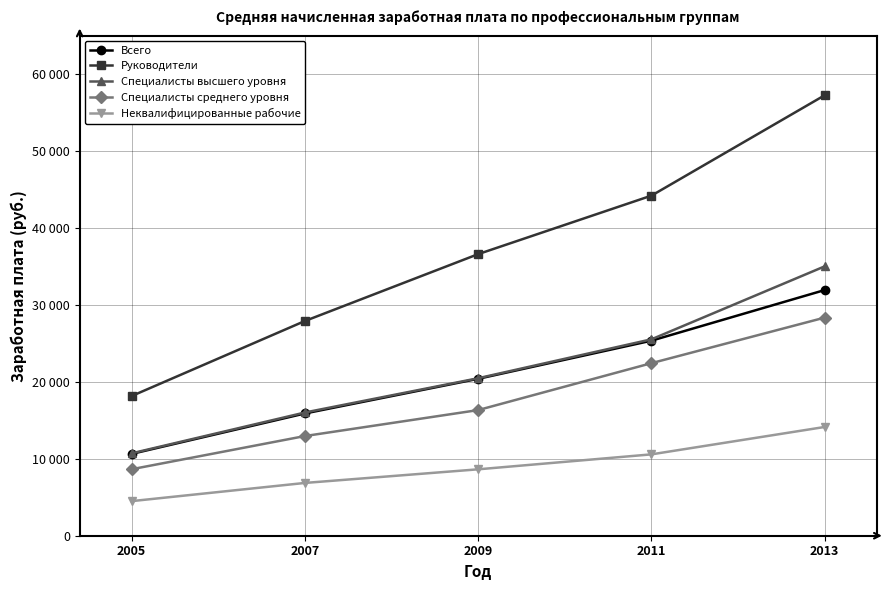

Is the value of Специалисты высшего уровня at 2007 greater than the value of Специалисты среднего уровня at 2007?

Yes